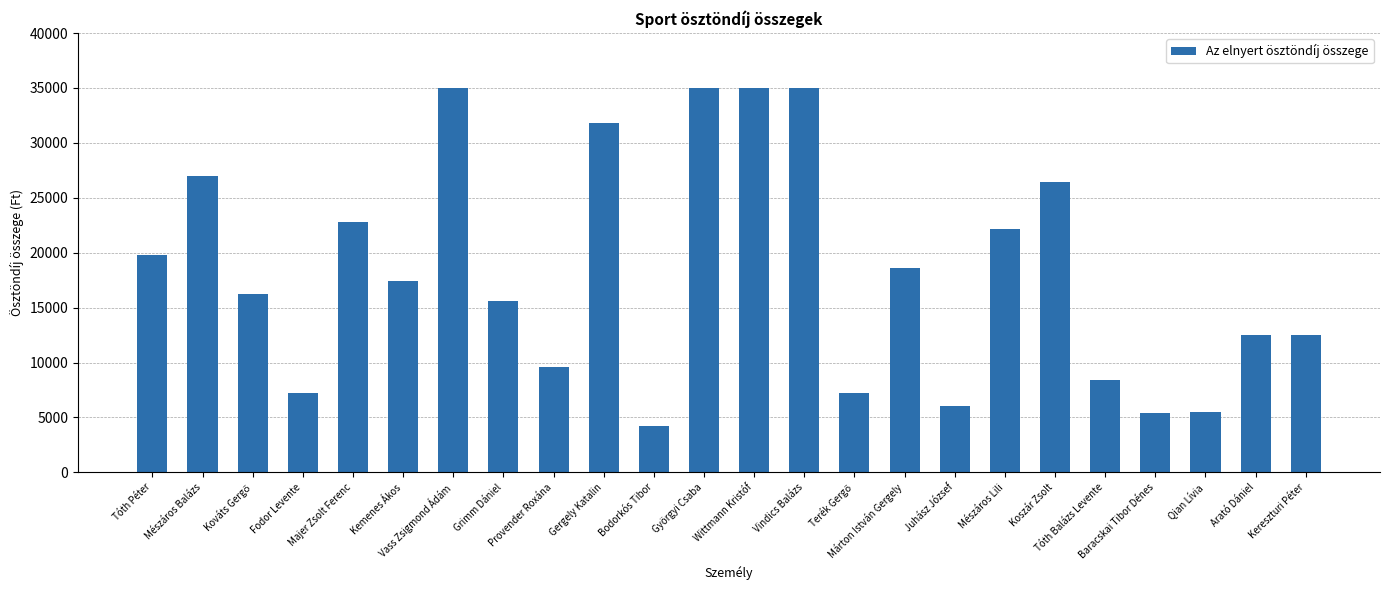

What is the difference between the maximum and second lowest values?

29600